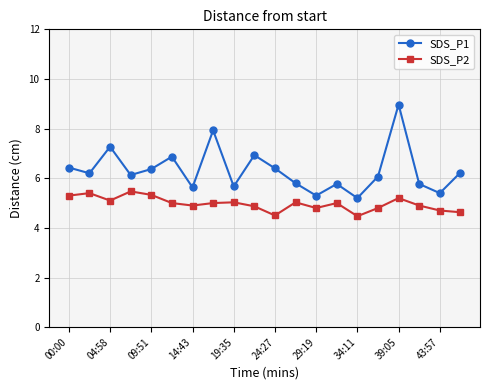

Is this an area chart (filled region under the line)?

No